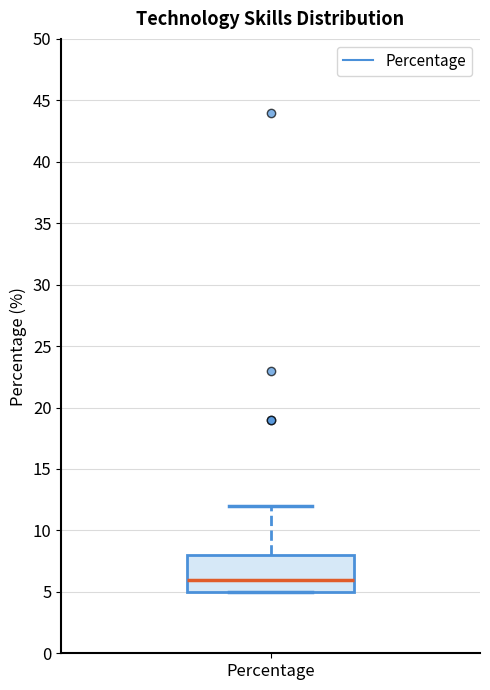

Where does the upper whisker of the box for Percentage end on the y-axis? The values are not printed on the chart, so give them approximately, as read against the axis.

12